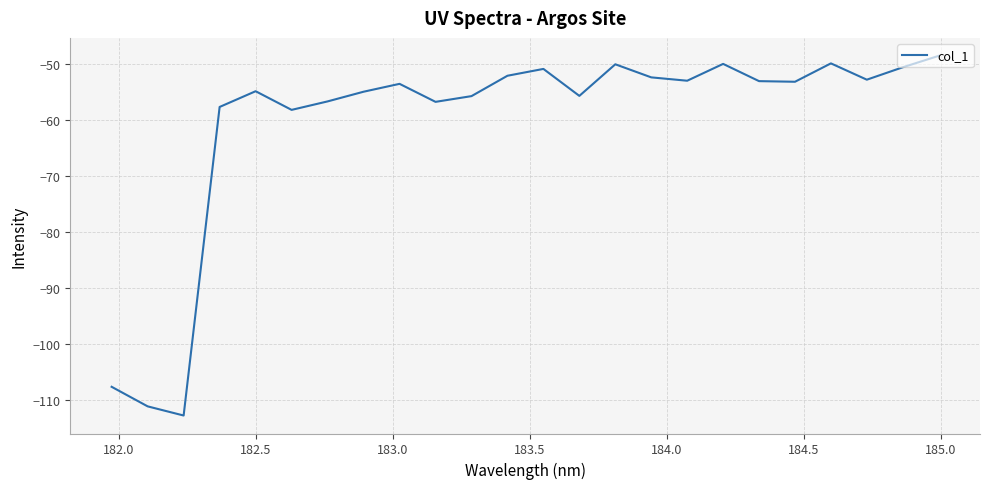

What is the difference between the maximum and minimum values?

64.2